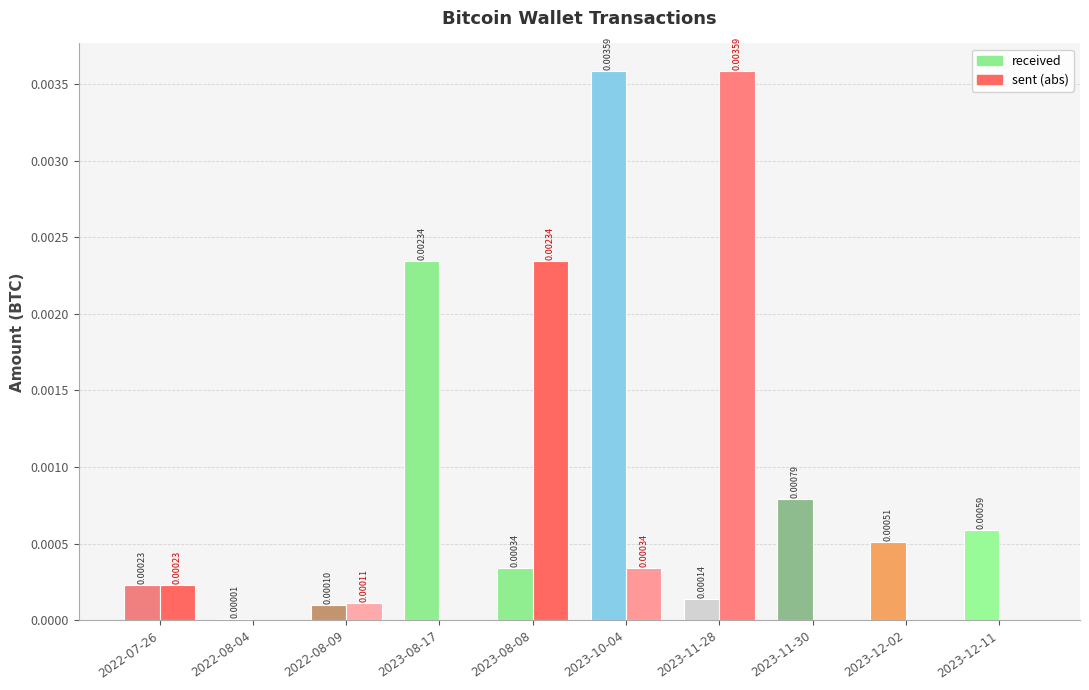

Which series has the widest spread of values?

sent (abs)